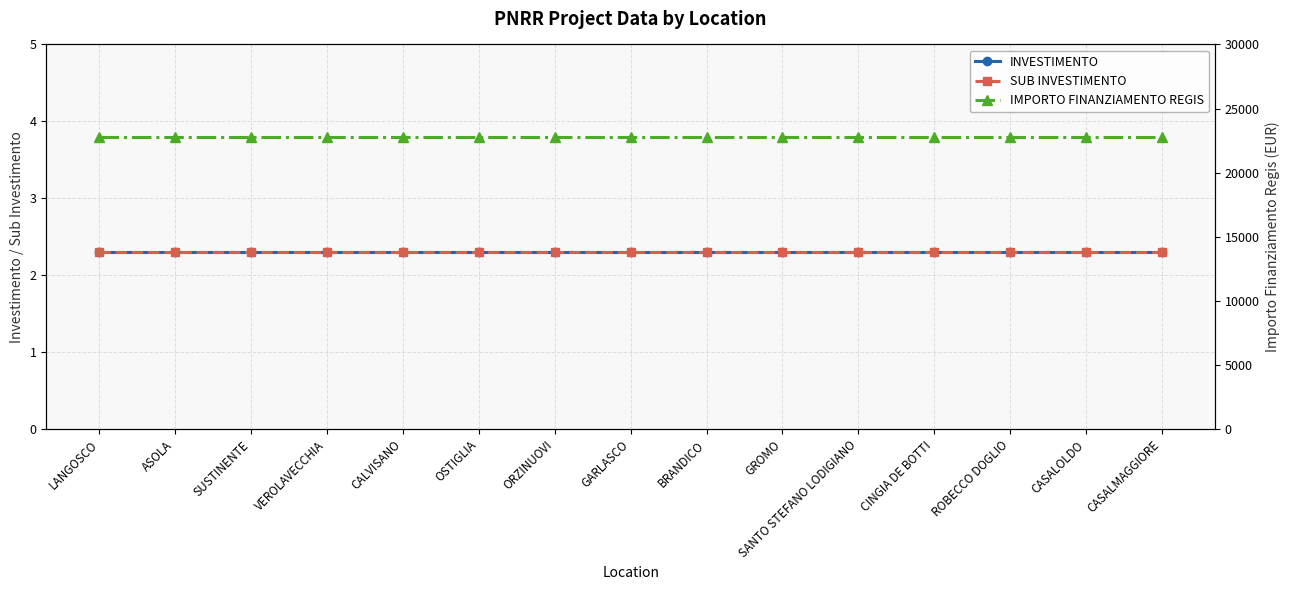

Which series has the widest spread of values?

INVESTIMENTO